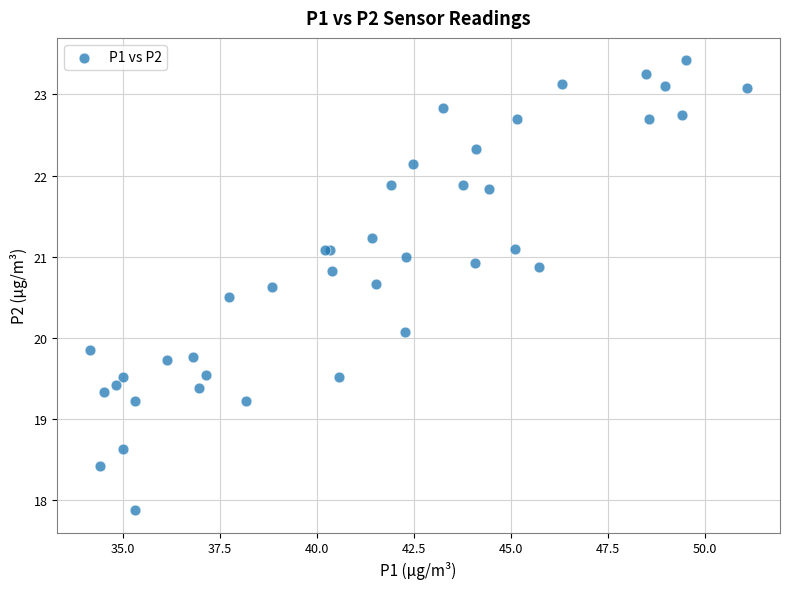

What Y value in the scatter plot is closest to 20?

20.1